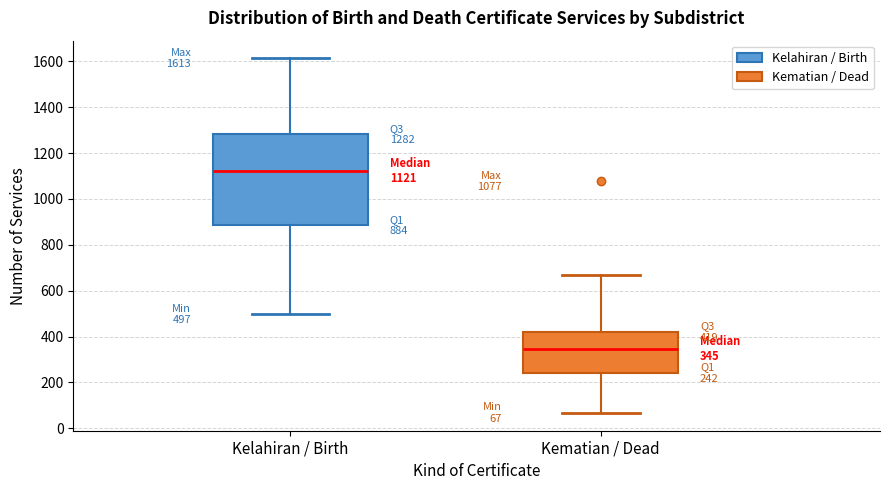

Which box has the lowest median line?

Kematian / Dead